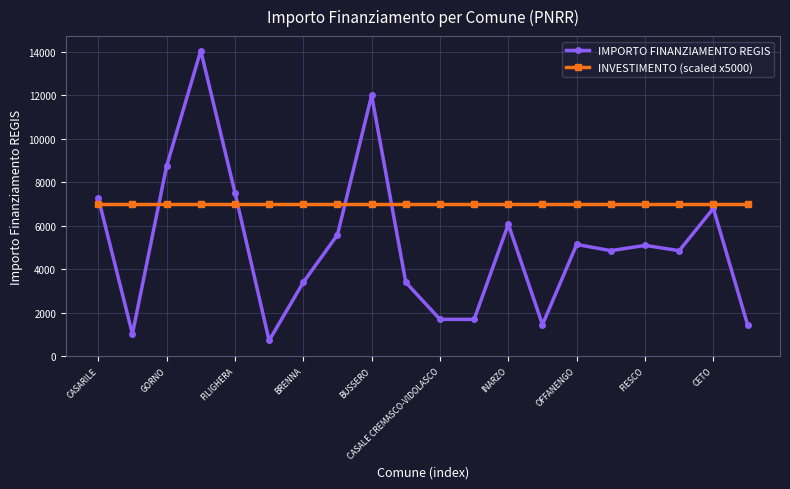

Which series ends up on top after the final intersection of INVESTIMENTO (scaled x5000) and IMPORTO FINANZIAMENTO REGIS?

INVESTIMENTO (scaled x5000)